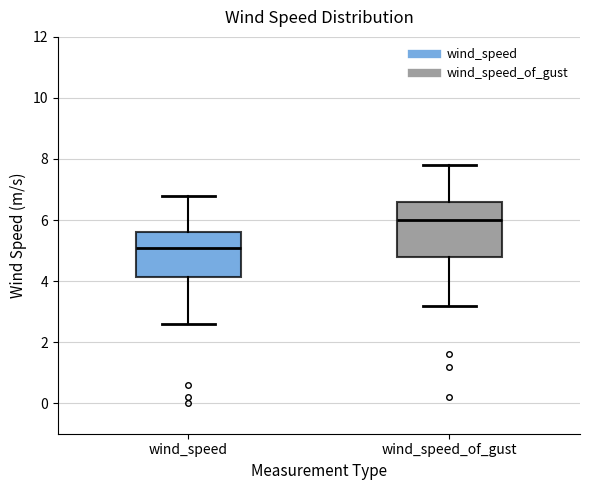

Reading left to right, transcribe this box plot: for each box, give where its median line is, the range the box spans, and where its two whiskers end, as read against the y-axis. The values are not printed on the chart, so give them approximately, as read against the axis.

wind_speed: median 5.2, box 4.2 to 5.6, whiskers 2.6 to 6.8
wind_speed_of_gust: median 6.0, box 4.8 to 6.6, whiskers 3.2 to 7.8